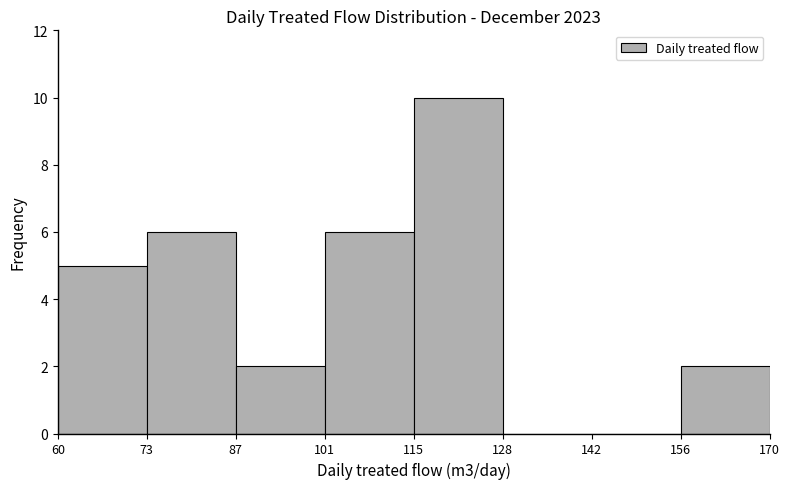

How tall is the bar that spans 73 to 87 on the x-axis? The values are not printed on the chart, so give them approximately, as read against the axis.

6